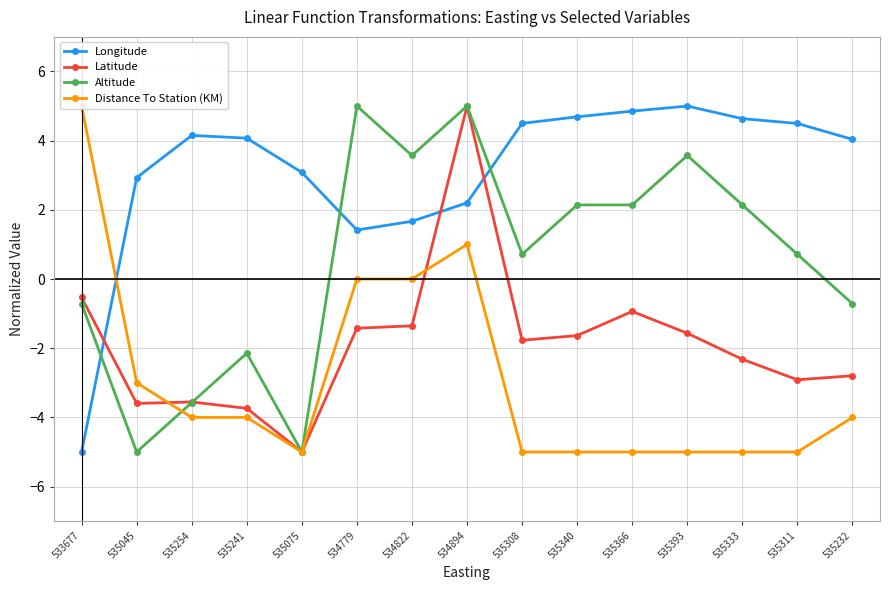

What is the sum of all Altitude values?

7.9